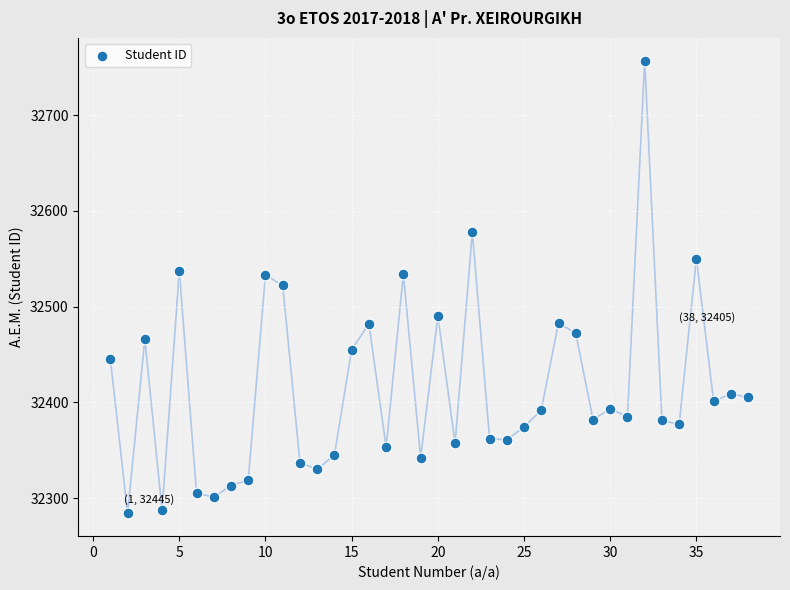

What is the range of Y values (max minus min)?

473